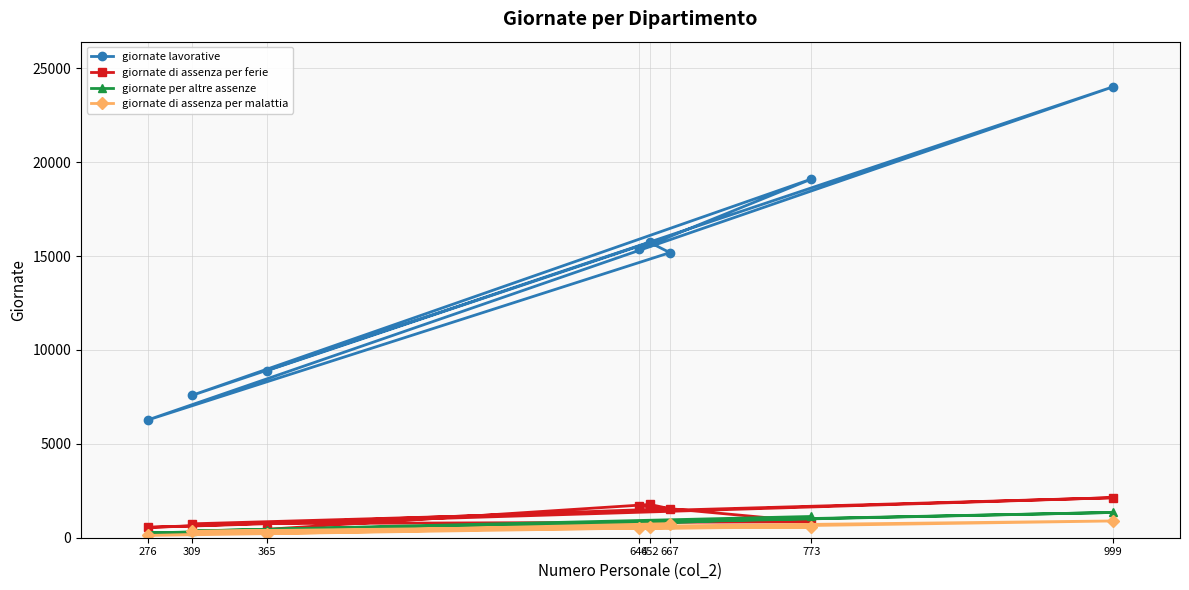

Which series has the largest range (max minus min)?

giornate lavorative